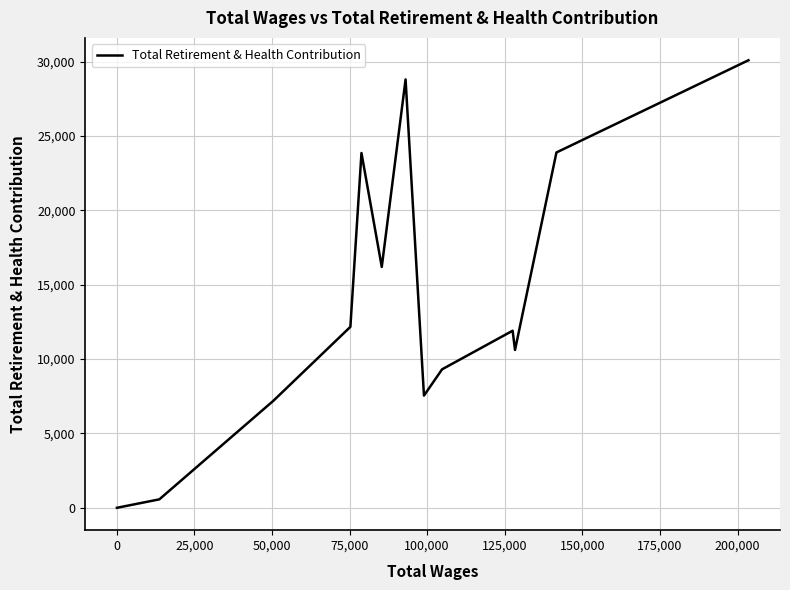

What is the difference between the maximum and minimum values?

30091